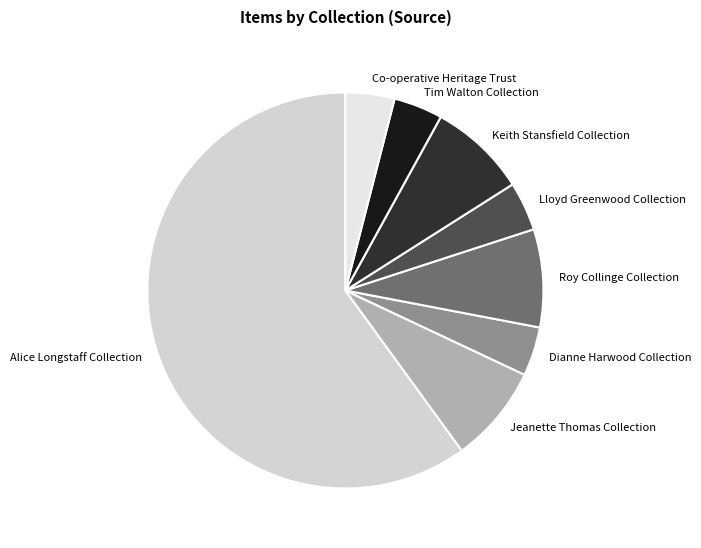

Do Jeanette Thomas Collection and Alice Longstaff Collection together represent more than half of the pie?

Yes